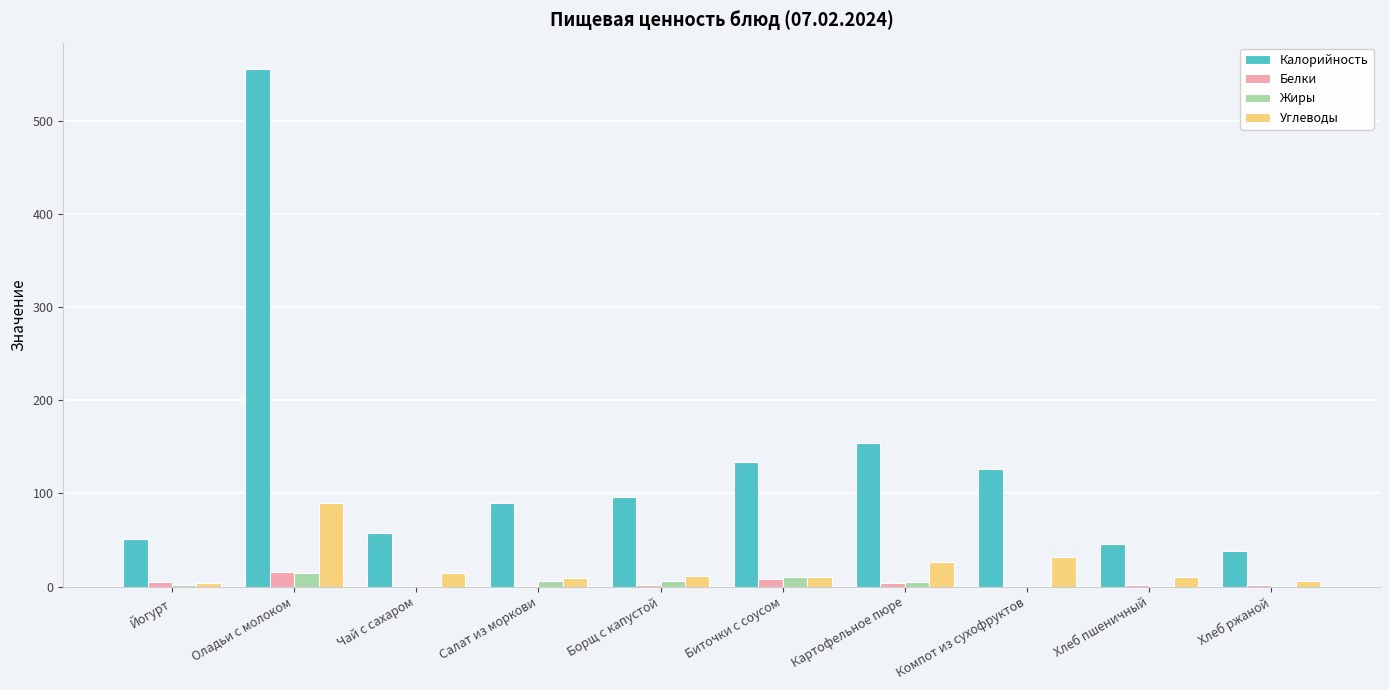

The Углеводы series shows 26.4 at Картофельное пюре. True or false?

True